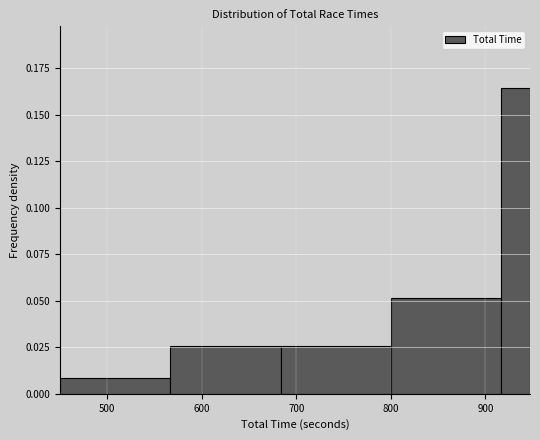

Read against the x-axis, roughly where is the centre of the tallest bar?

930